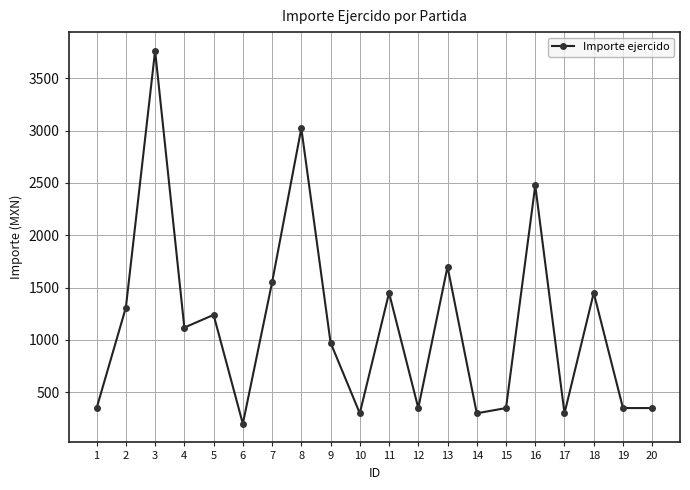

Count the number of categories in the chart.

20